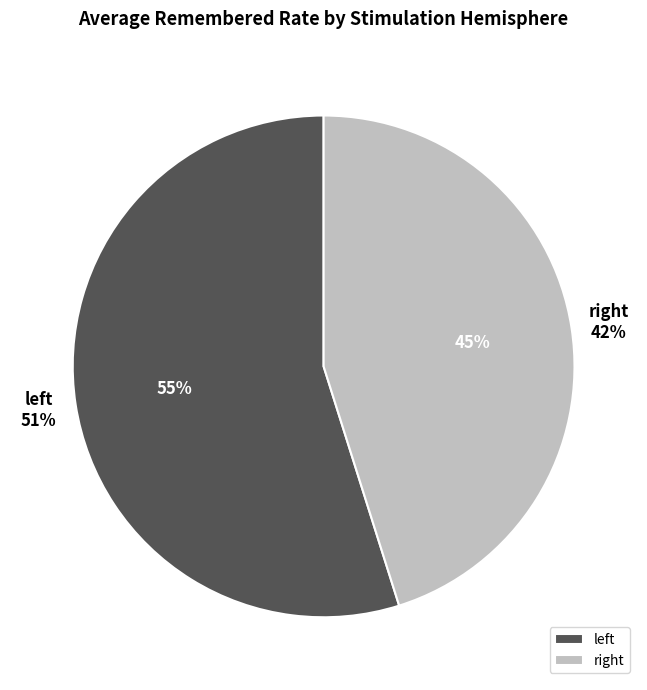

Rank the categories by value from lowest to highest.

right, left